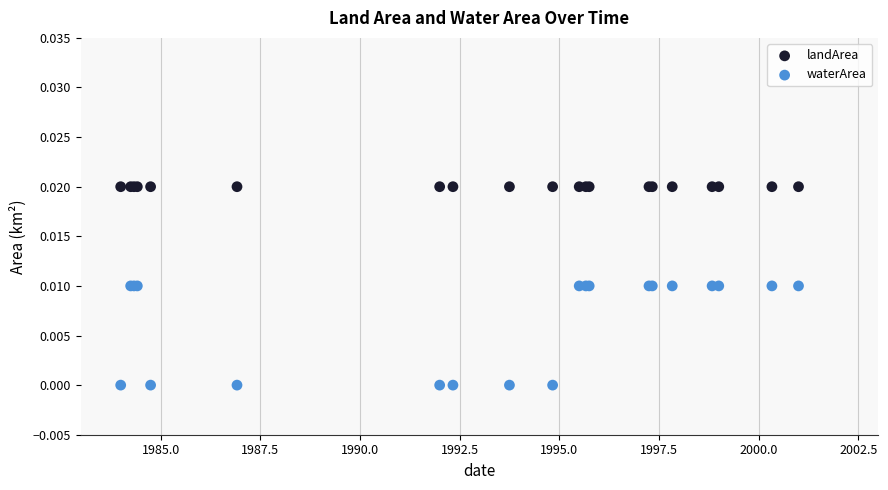

What are all the series names shown in the legend?

landArea, waterArea